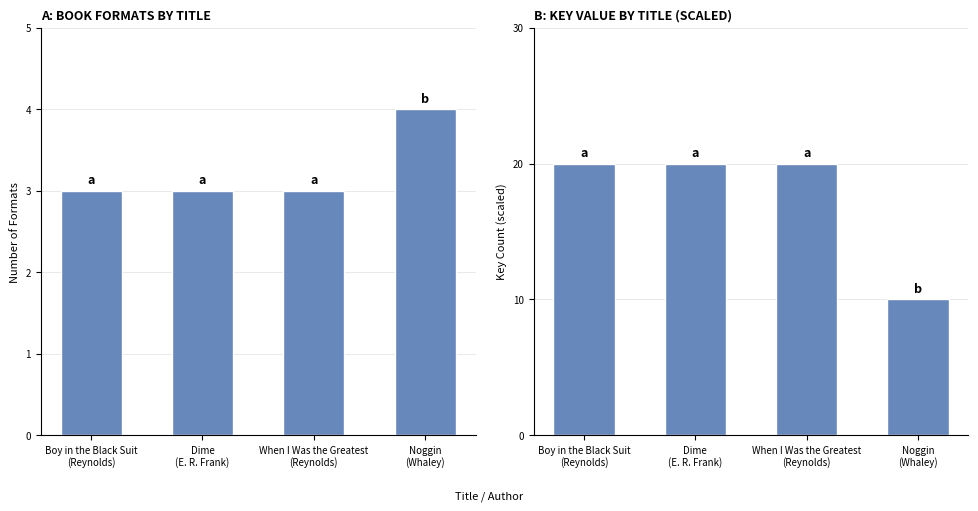

At which category is the sum across all series the highest?

Boy in the Black Suit
(Reynolds)